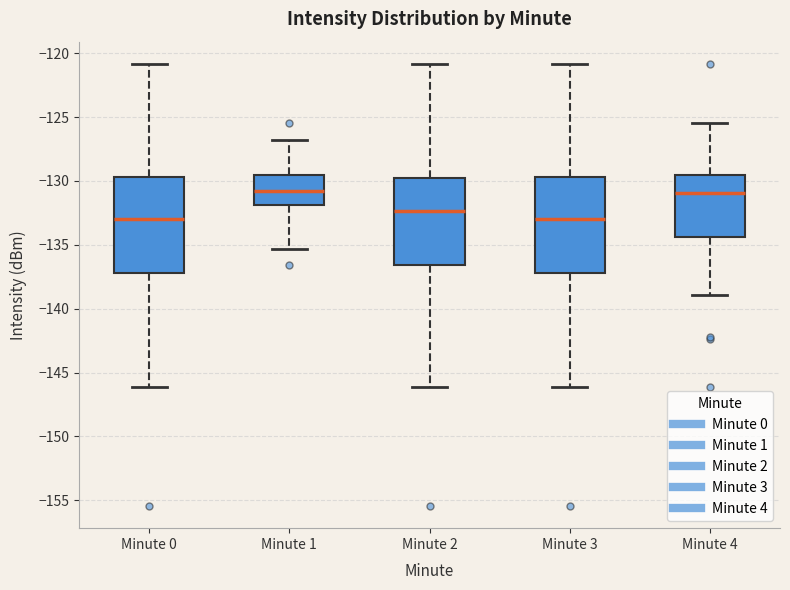

Reading left to right, transcribe this box plot: for each box, give where its median line is, the range the box spans, and where its two whiskers end, as read against the y-axis. The values are not printed on the chart, so give them approximately, as read against the axis.

Minute 0: median -133.0, box -137.0 to -129.5, whiskers -146.0 to -121.0
Minute 1: median -131.0, box -132.0 to -129.5, whiskers -135.5 to -127.0
Minute 2: median -132.5, box -136.5 to -130.0, whiskers -146.0 to -121.0
Minute 3: median -133.0, box -137.0 to -129.5, whiskers -146.0 to -121.0
Minute 4: median -131.0, box -134.5 to -129.5, whiskers -139.0 to -125.5